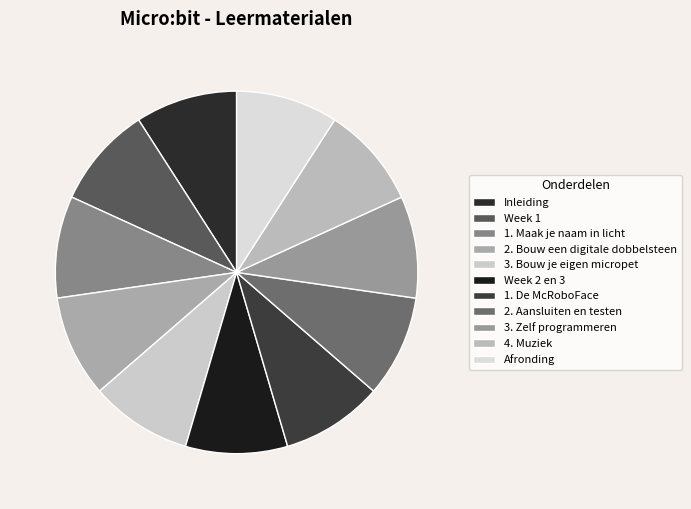

How many segments does this pie chart have?

11